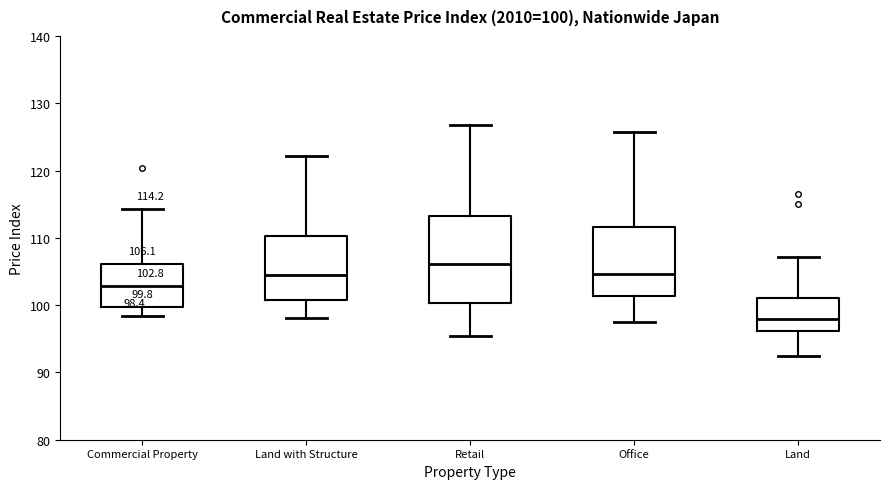

Which box has the lowest median line?

Land